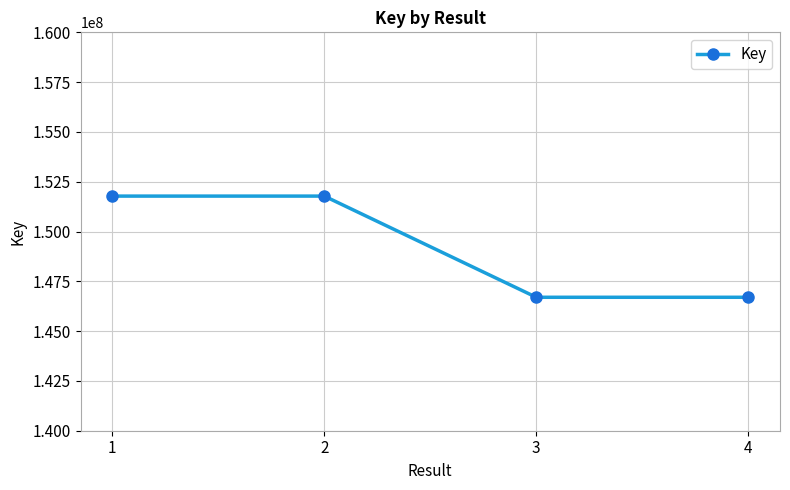

What is the value of the 1st point from the left?

151778351